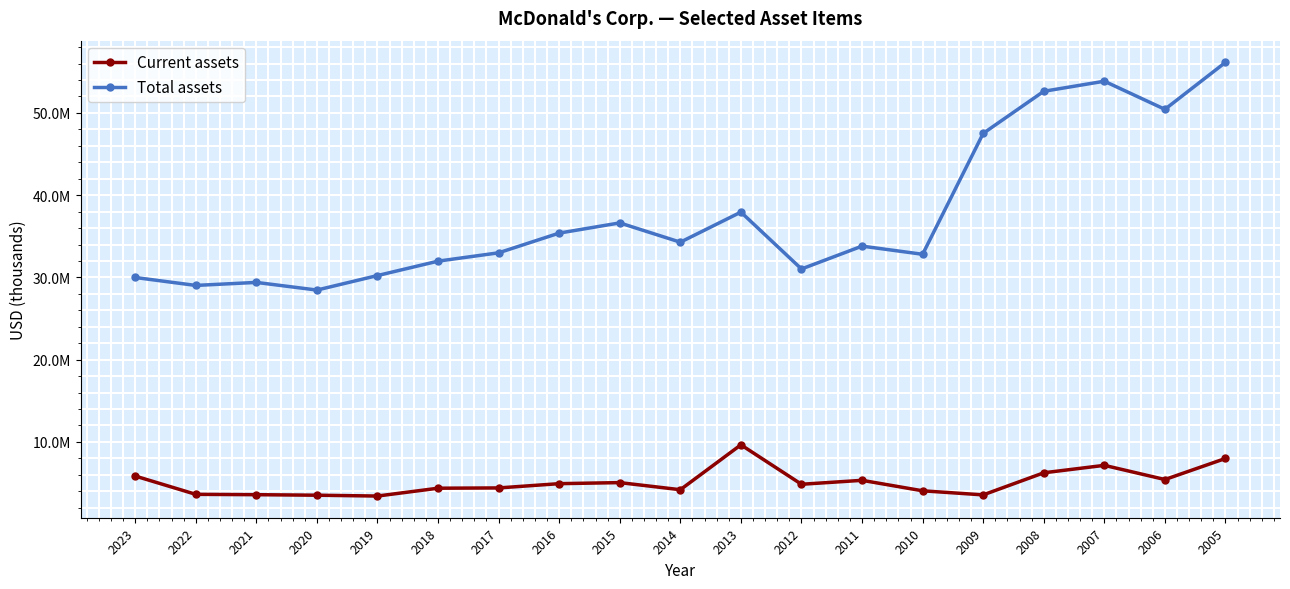

What is the sum of the Current assets values at 2009 and 2017?

7960900